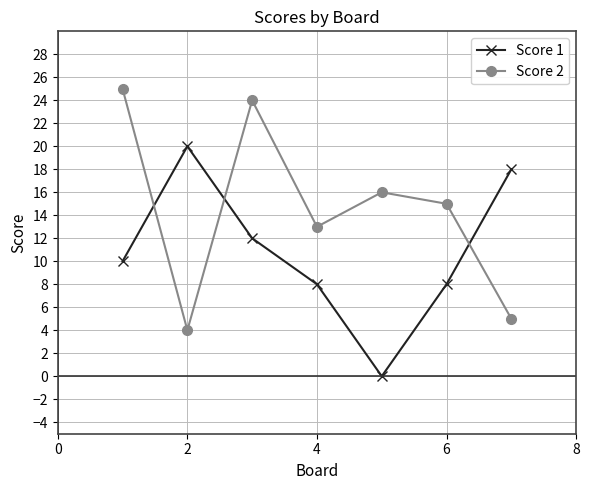

Rank the series by their maximum value, from highest to lowest.

Score 2, Score 1